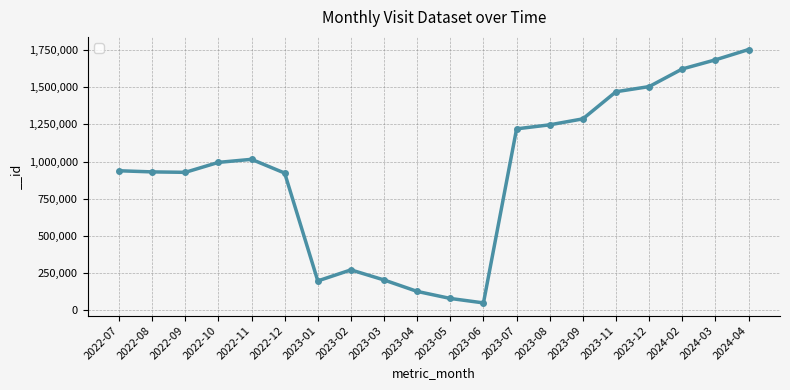

True or false: there are more than 0 points higher than both neighbors.

True